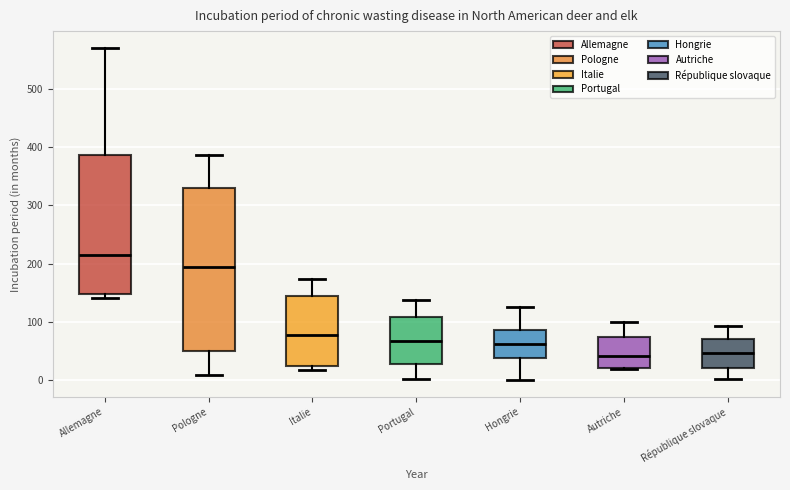

Where does the upper whisker of the box for République slovaque end on the y-axis? The values are not printed on the chart, so give them approximately, as read against the axis.

90